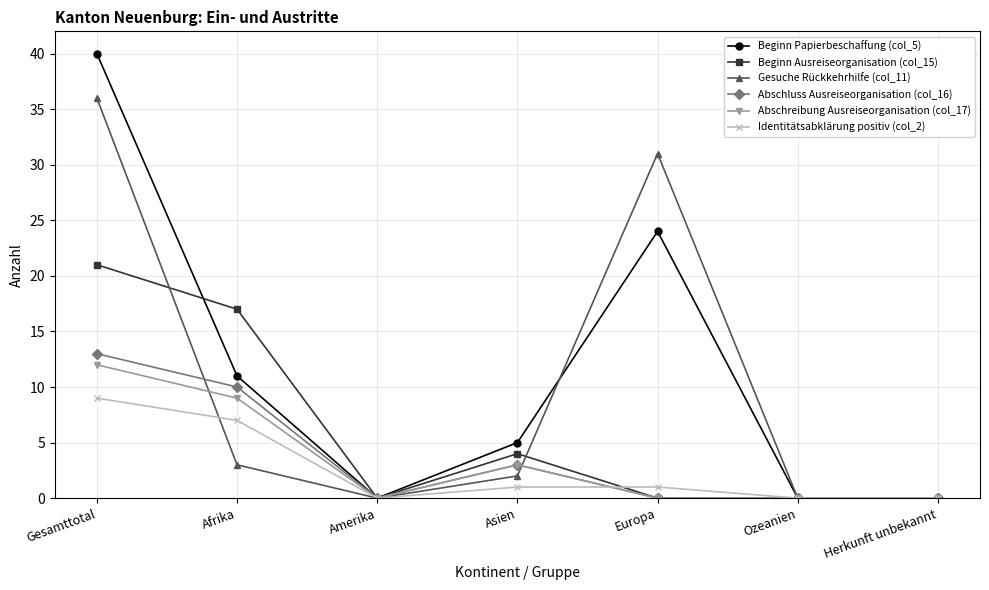

Count the Abschreibung Ausreiseorganisation (col_17) values in the range 0 to 9.

6